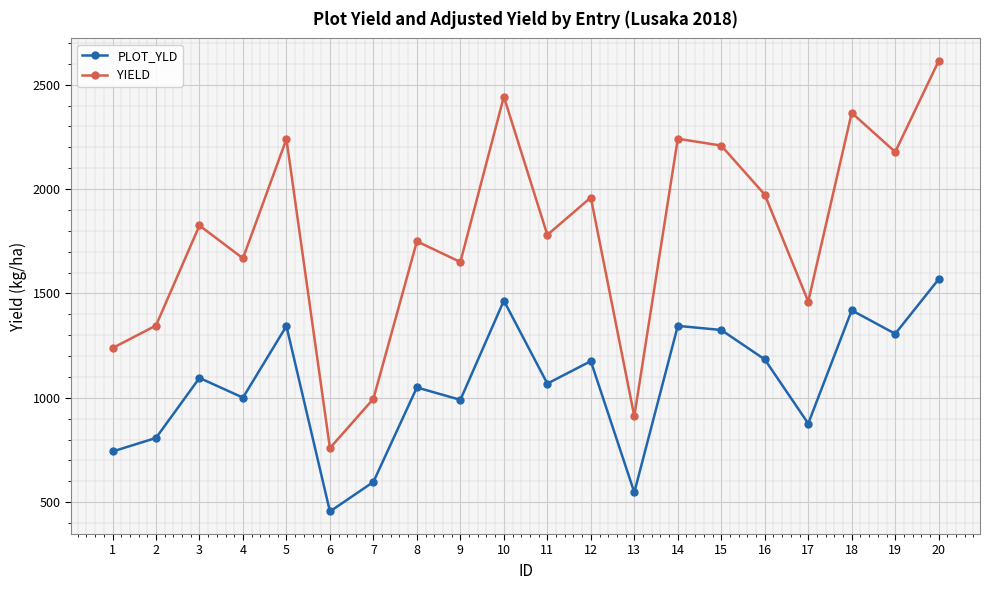

What is the value of the YIELD point at the 5th from the left?

2239.5